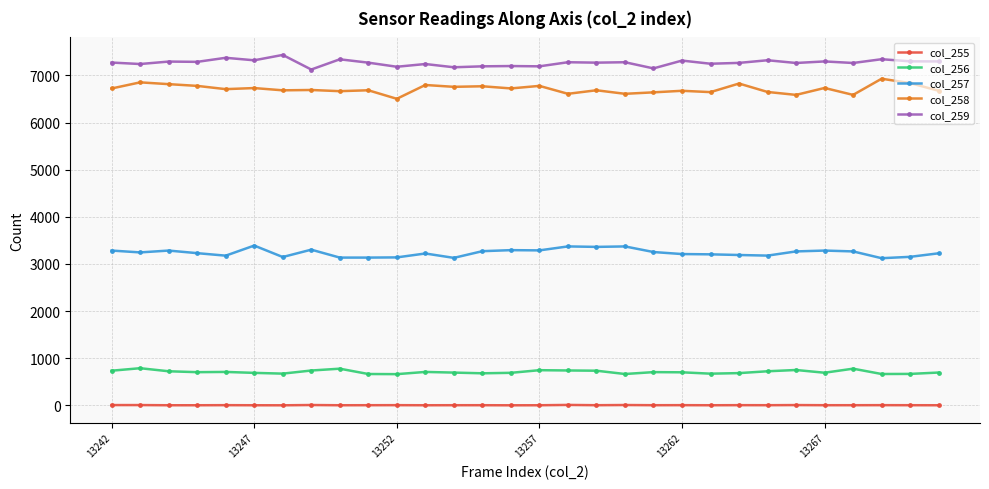

True or false: col_257 and col_255 intersect in this chart.

False